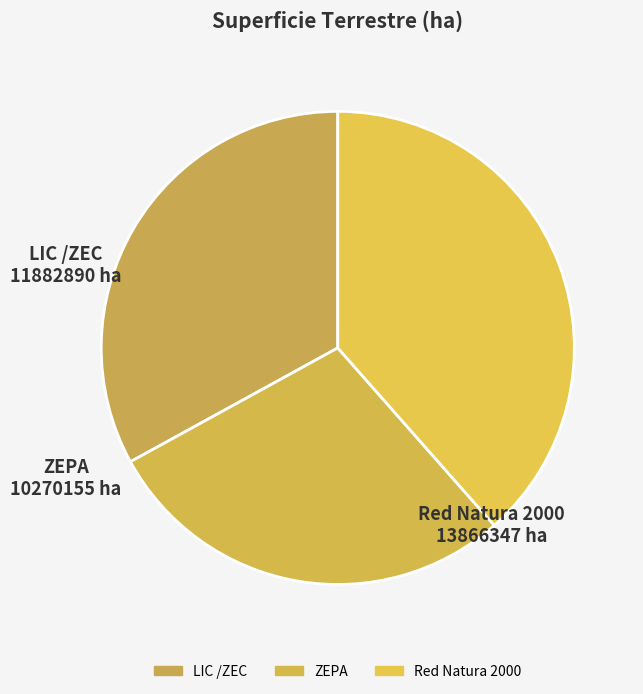

True or false: ZEPA accounts for 29% of the total.

True